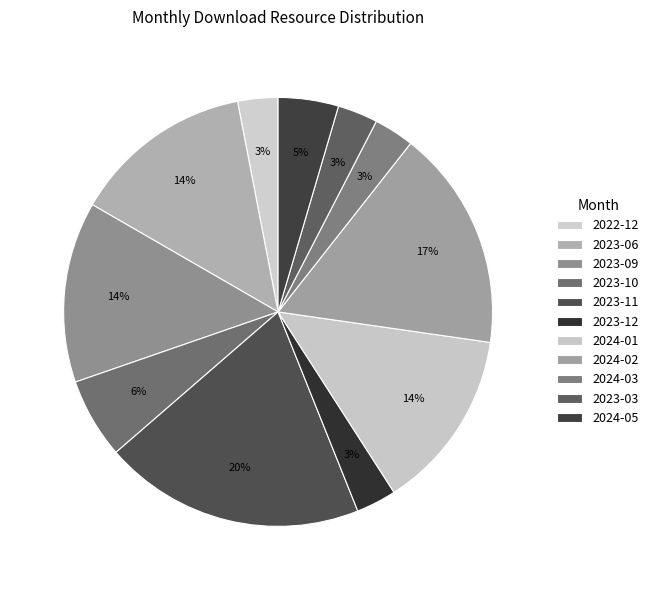

To the nearest percent, what portion does 2024-05 represent?

5%